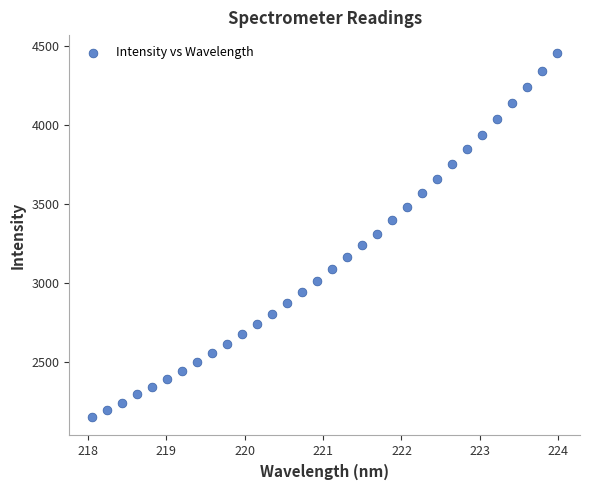

What is the range of Y values (max minus min)?

2309.4